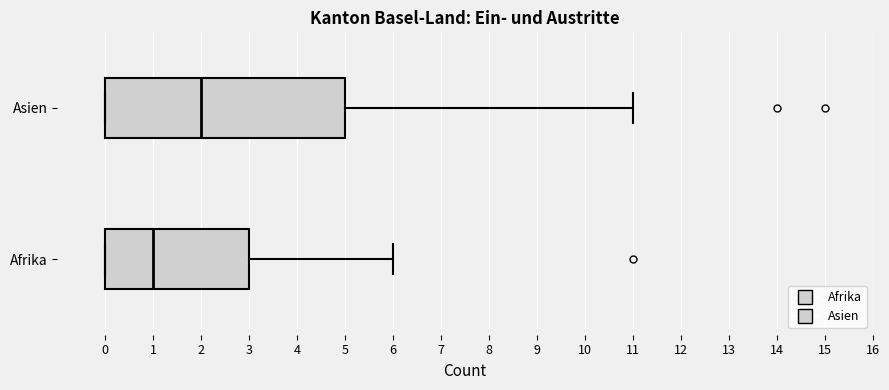

Reading bottom to top, transcribe this box plot: for each box, give where its median line is, the range the box spans, and where its two whiskers end, as read against the x-axis. The values are not printed on the chart, so give them approximately, as read against the axis.

Afrika: median 1, box 0 to 3, whiskers 0 to 6
Asien: median 2, box 0 to 5, whiskers 0 to 11